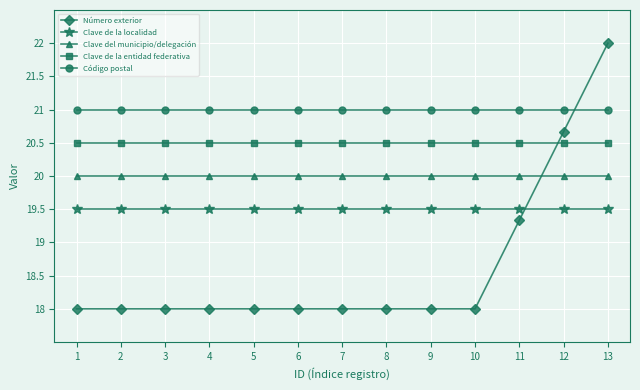

Reading right to left, transcribe all the data shown in this chart.

Número exterior: 22.0	20.7	19.3	18.0	18.0	18.0	18.0	18.0	18.0	18.0	18.0	18.0	18.0
Clave de la localidad: 19.5	19.5	19.5	19.5	19.5	19.5	19.5	19.5	19.5	19.5	19.5	19.5	19.5
Clave del municipio/delegación: 20.0	20.0	20.0	20.0	20.0	20.0	20.0	20.0	20.0	20.0	20.0	20.0	20.0
Clave de la entidad federativa: 20.5	20.5	20.5	20.5	20.5	20.5	20.5	20.5	20.5	20.5	20.5	20.5	20.5
Código postal: 21.0	21.0	21.0	21.0	21.0	21.0	21.0	21.0	21.0	21.0	21.0	21.0	21.0